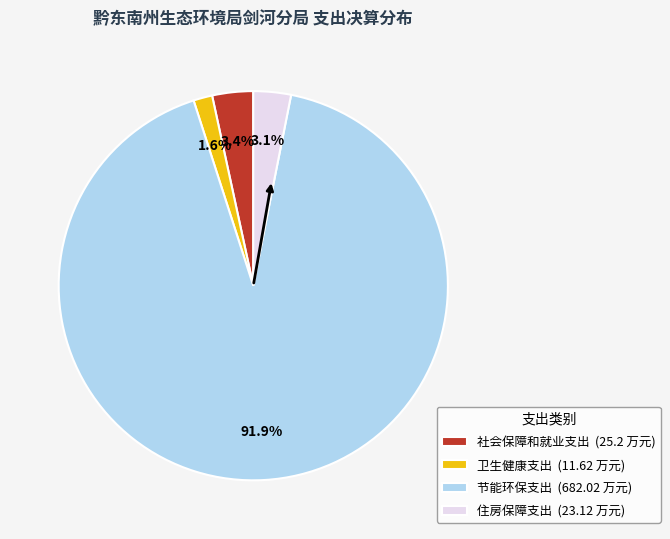

Between 卫生健康支出 and 住房保障支出, which is larger?

住房保障支出